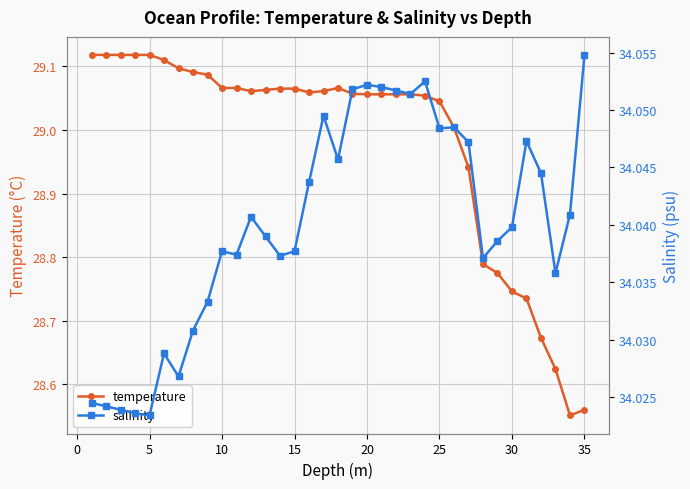

What is the maximum value shown in the chart?

34.1